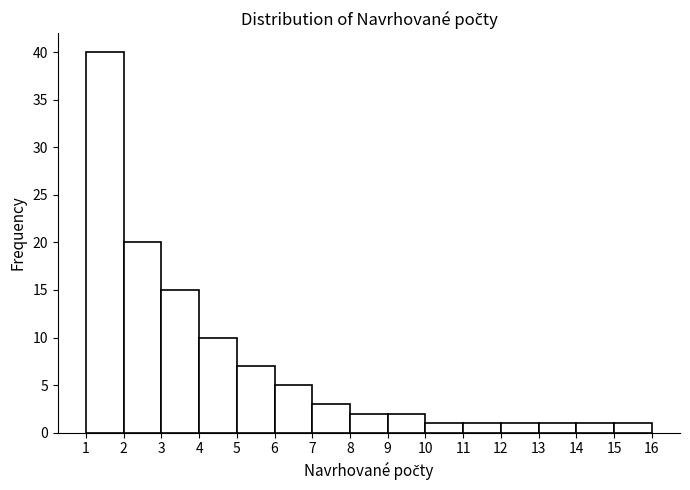

Reading left to right, transcribe this chart: for each bar, give the range it covers on the x-axis and its height. The values are not printed on the chart, so give them approximately, as read against the axis.

1 to 2: 40
2 to 3: 20
3 to 4: 15
4 to 5: 10
5 to 6: 7
6 to 7: 5
7 to 8: 3
8 to 9: 2
9 to 10: 2
10 to 11: 1
11 to 12: 1
12 to 13: 1
13 to 14: 1
14 to 15: 1
15 to 16: 1